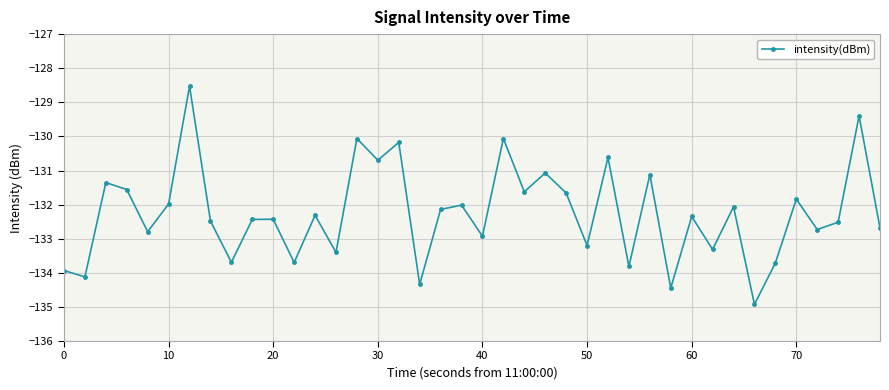

How many points are higher than both their immediate neighbors (excluding endpoints)?

15